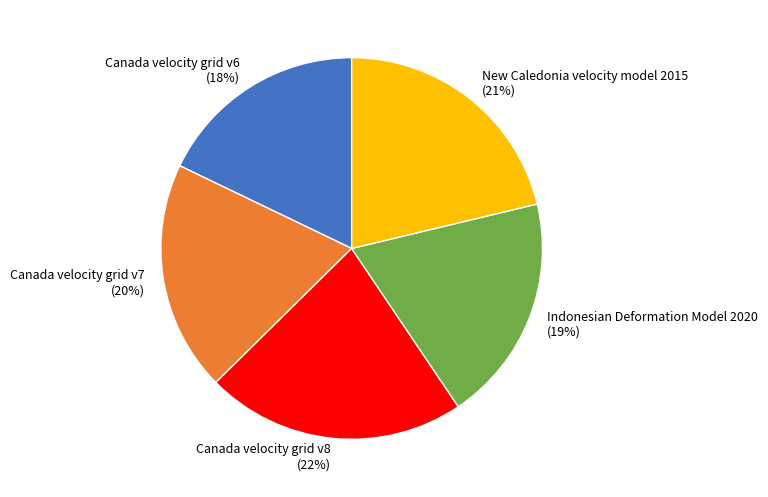

What is the largest slice in the pie chart?

Canada velocity grid v8